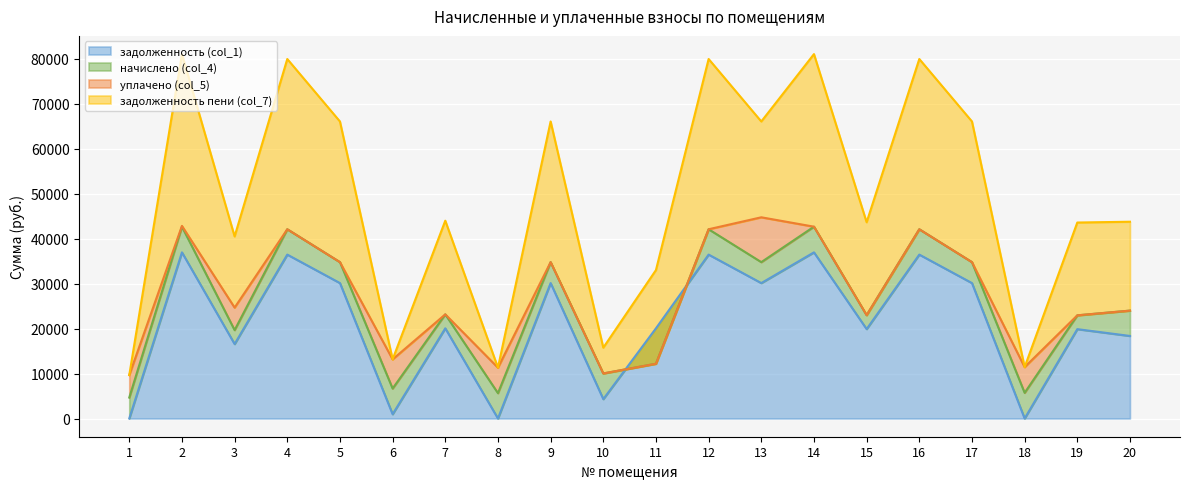

The value of задолженность (col_1) at 2 is 61663.1. True or false?

False